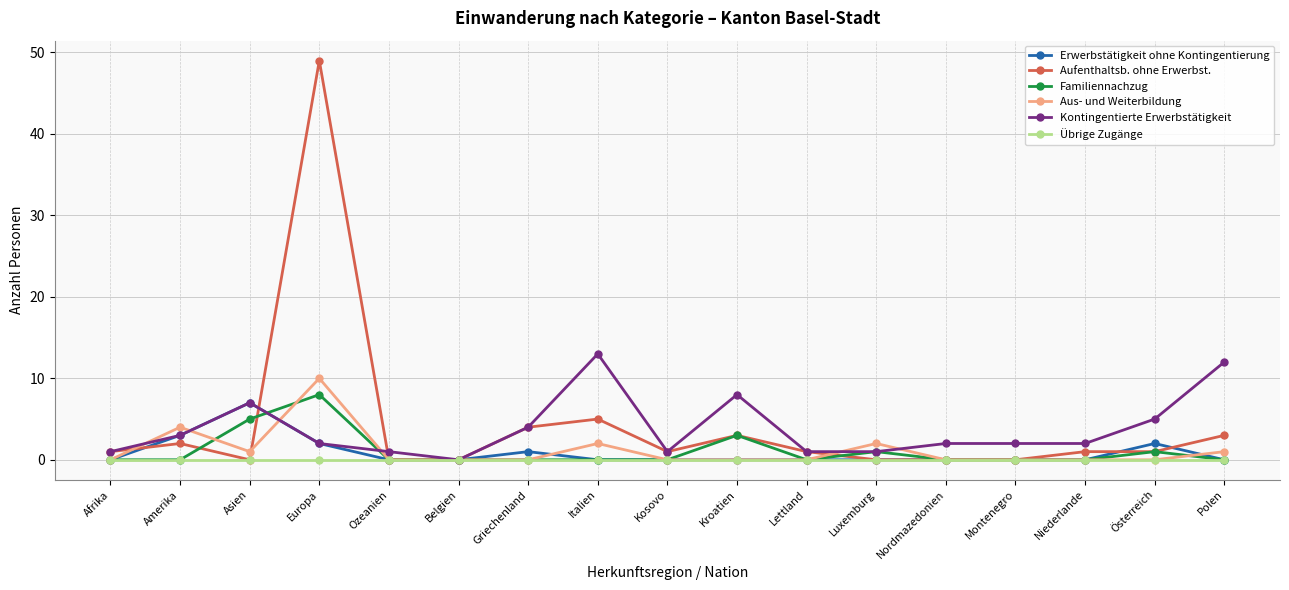

What position from the right is Belgien?

12